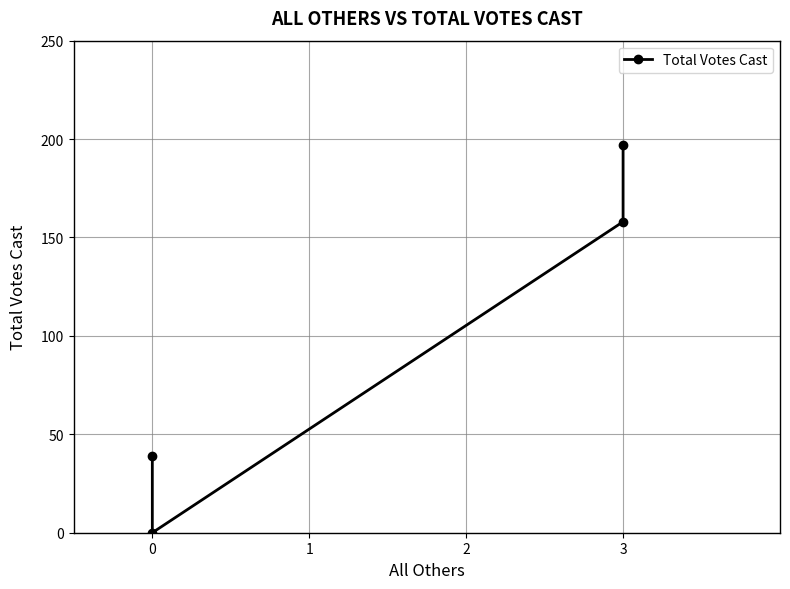

Where does the data first go above 158?

3